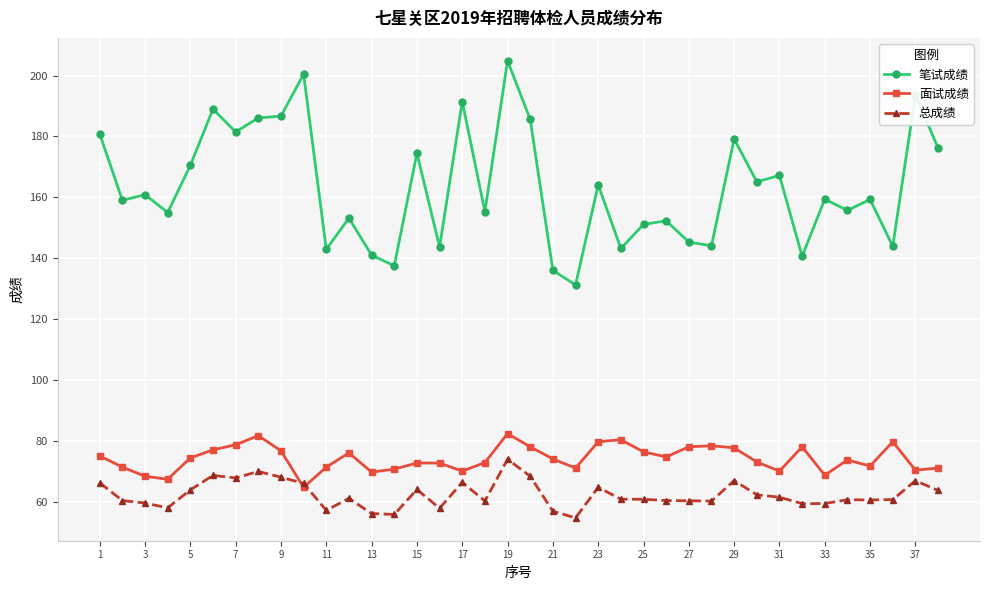

List the series in order of their peak value, lowest first.

总成绩, 面试成绩, 笔试成绩